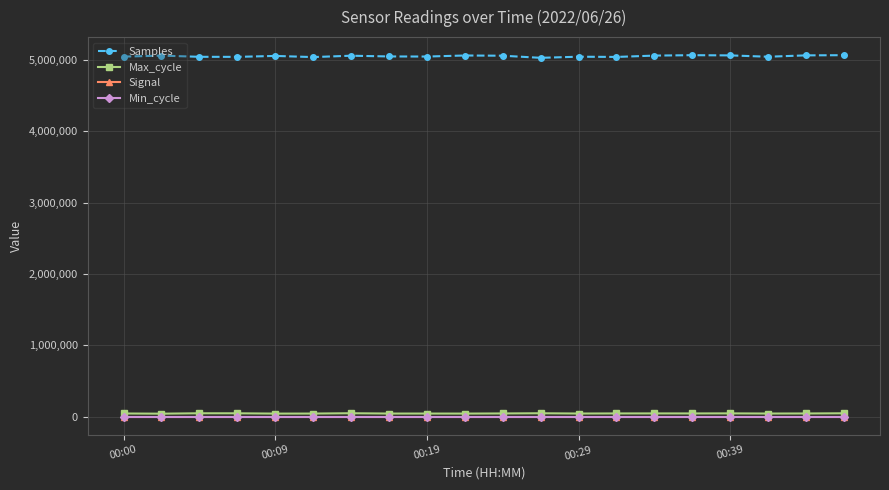

How many series are shown in this chart?

4